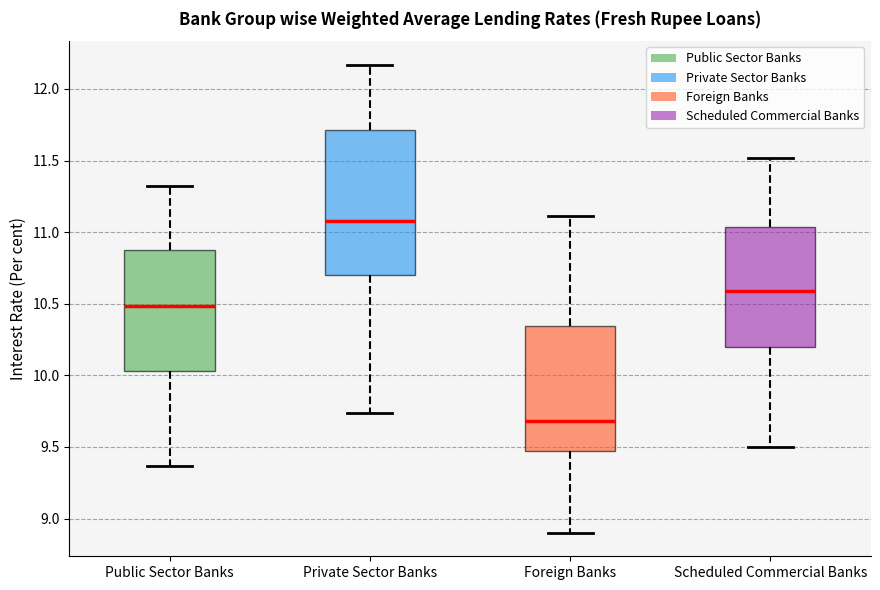

Reading left to right, transcribe this box plot: for each box, give where its median line is, the range the box spans, and where its two whiskers end, as read against the y-axis. The values are not printed on the chart, so give them approximately, as read against the axis.

Public Sector Banks: median 10.50, box 10.05 to 10.90, whiskers 9.35 to 11.30
Private Sector Banks: median 11.10, box 10.70 to 11.70, whiskers 9.75 to 12.15
Foreign Banks: median 9.70, box 9.45 to 10.35, whiskers 8.90 to 11.10
Scheduled Commercial Banks: median 10.60, box 10.20 to 11.05, whiskers 9.50 to 11.50